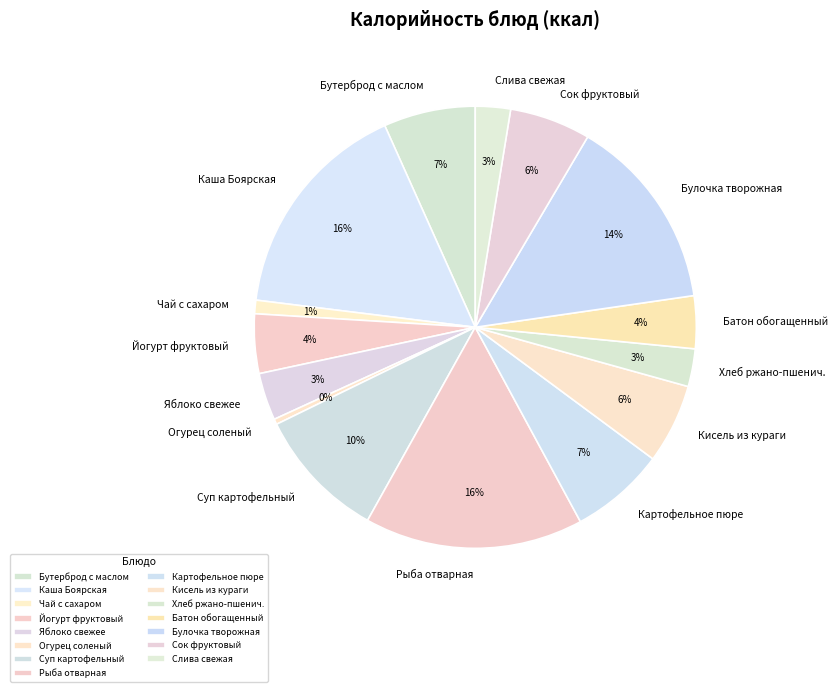

What is the smallest slice in the pie chart?

Огурец соленый